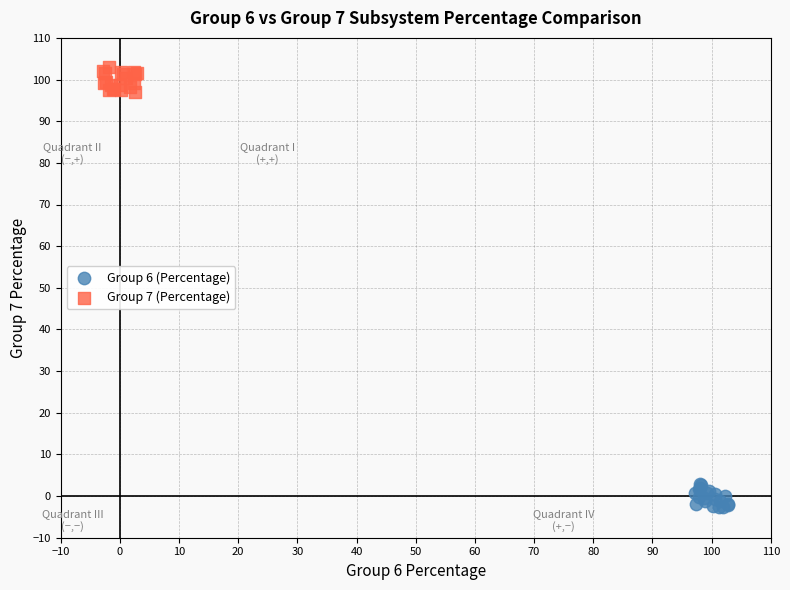

Which series reaches the maximum Y coordinate?

Group 7 (Percentage)